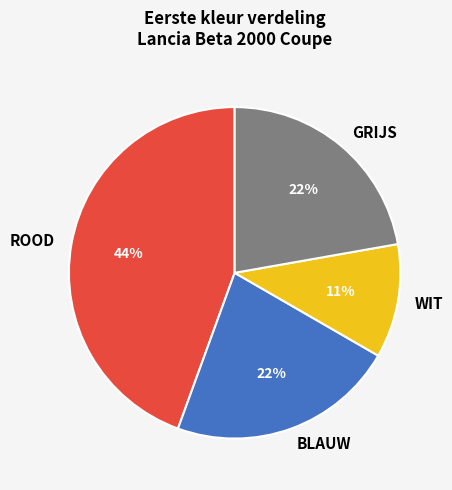

To the nearest percent, what is the average slice percentage?

25%